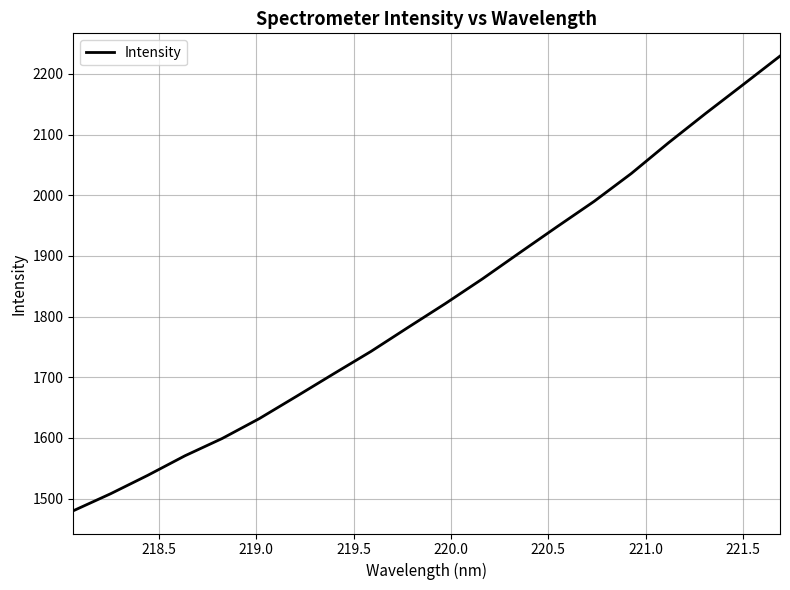

What is the difference between the maximum and minimum values?

749.6